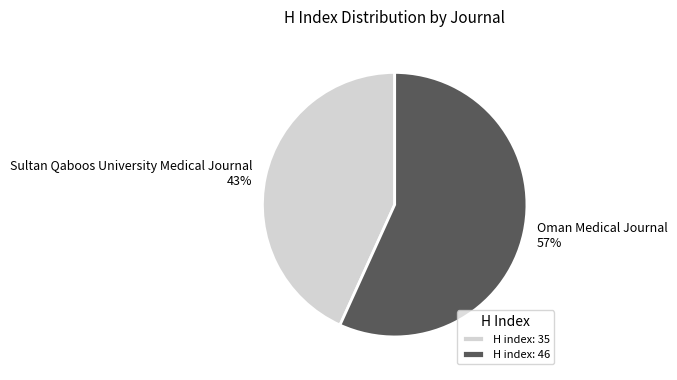

Which category has the biggest portion of the pie?

Oman Medical Journal